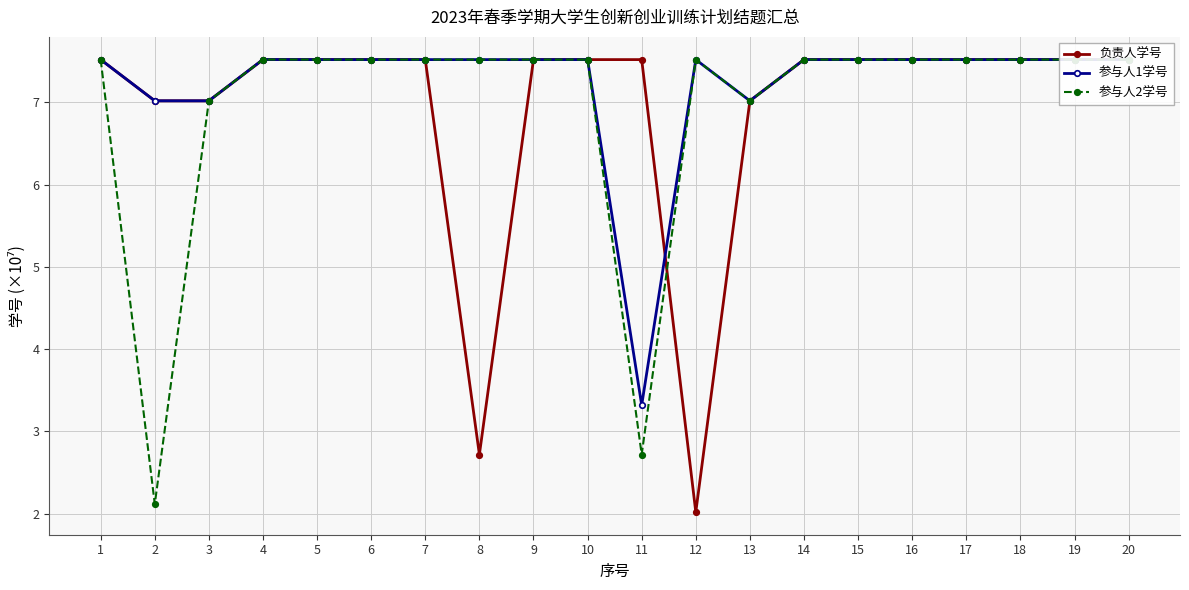

At which category does the chart reach its minimum across all series?

12